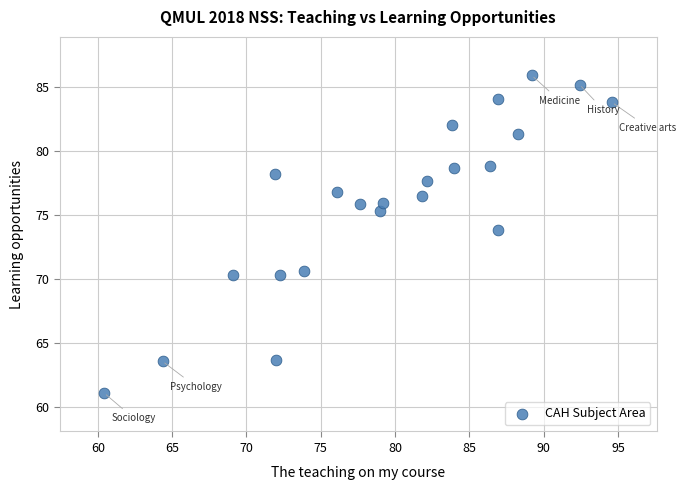

What Y value in the scatter plot is closest to 73?

73.8